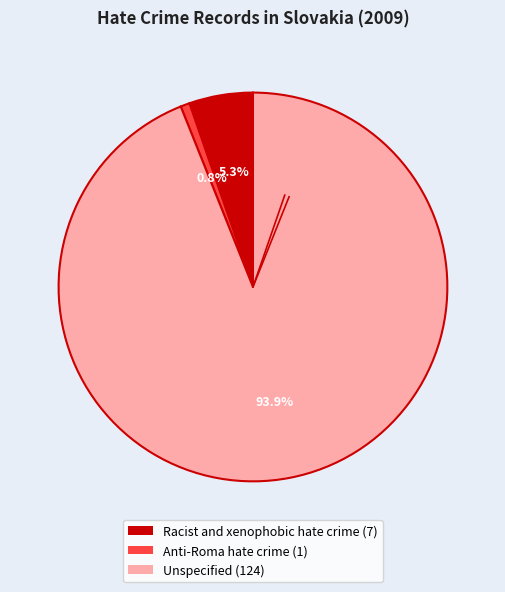

How many slices are in this pie chart?

3